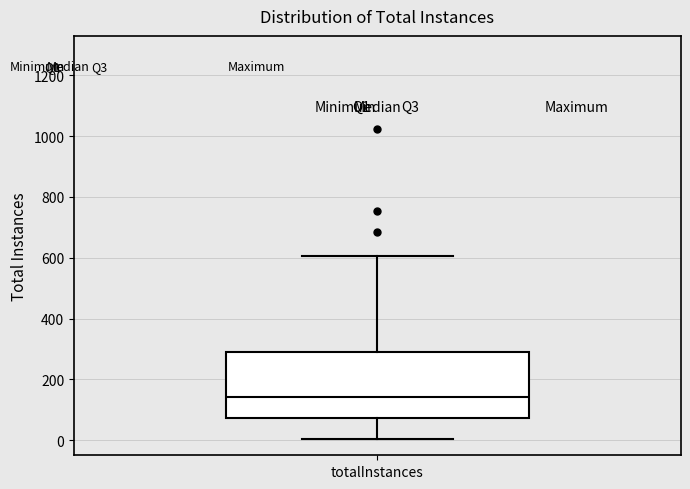

Where does the upper whisker of the box for totalInstances end on the y-axis? The values are not printed on the chart, so give them approximately, as read against the axis.

600